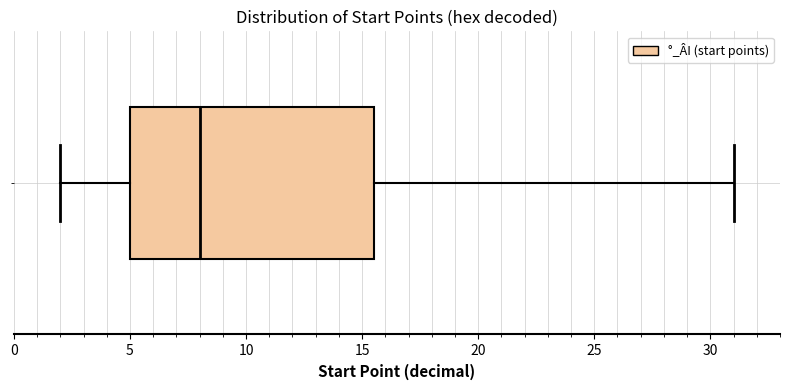

Transcribe this box plot: give where the median line is, the range the box spans, and where the two whiskers end, as read against the x-axis. The values are not printed on the chart, so give them approximately, as read against the axis.

median 8.0, box 5.0 to 15.5, whiskers 2.0 to 31.0